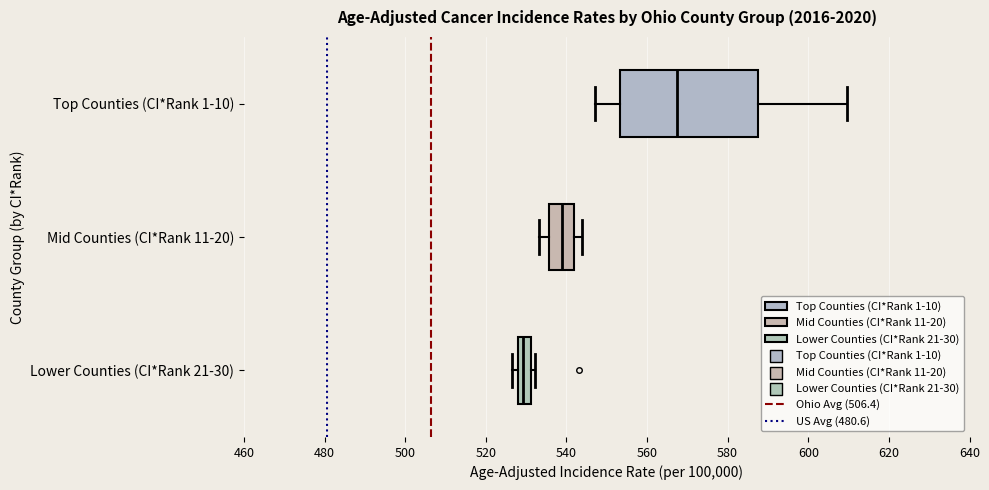

Reading bottom to top, transcribe this box plot: for each box, give where its median line is, the range the box spans, and where its two whiskers end, as read against the x-axis. The values are not printed on the chart, so give them approximately, as read against the axis.

Lower Counties (CI*Rank 21-30): median 530, box 528 to 532, whiskers 526 to 532 (just right of the box's right edge)
Mid Counties (CI*Rank 11-20): median 540, box 536 to 542, whiskers 534 to 544
Top Counties (CI*Rank 1-10): median 568, box 554 to 588, whiskers 548 to 610